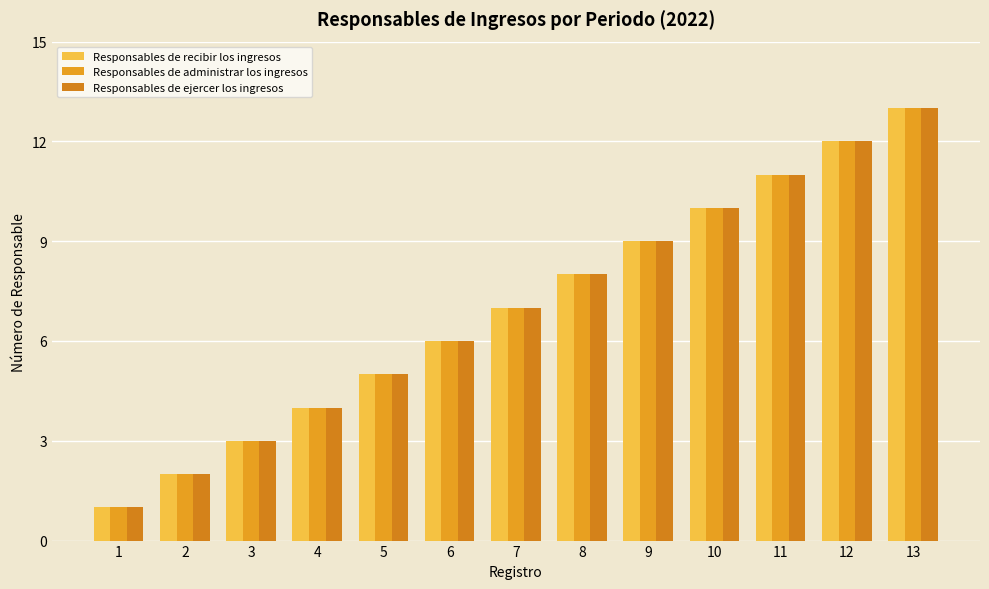

What is the sum of all Responsables de ejercer los ingresos values?

91